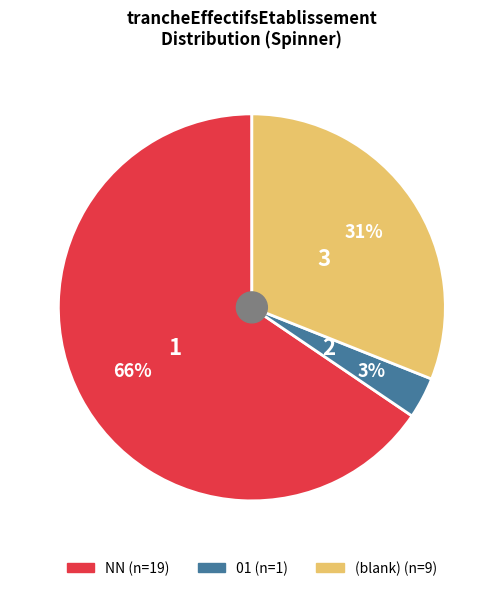

Does any single category account for the majority?

Yes